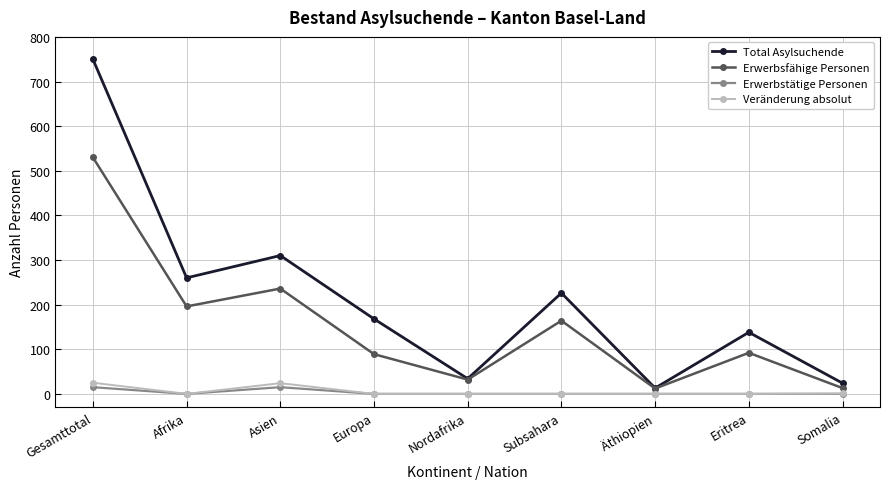

Is the value of Total Asylsuchende at Eritrea greater than the value of Veränderung absolut at Somalia?

Yes